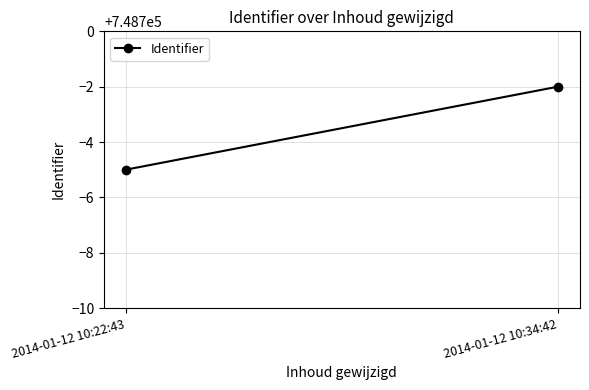

Reading right to left, transcribe all the data shown in this chart.

2014-01-12 10:34:42=748698	2014-01-12 10:22:43=748695